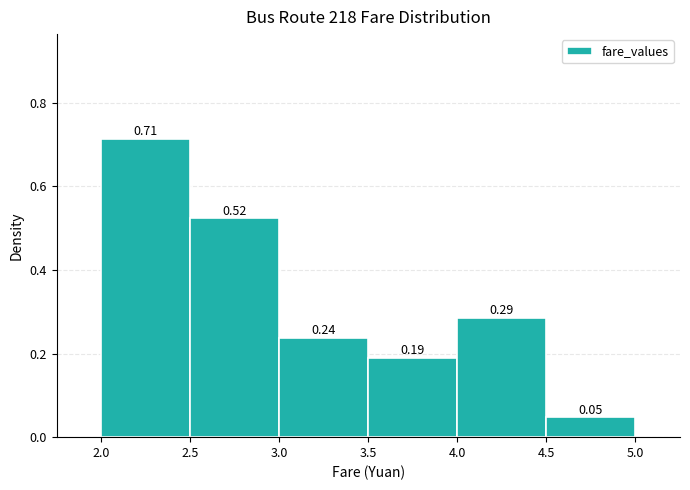

Reading left to right, list every bar in this chart as the range it spans on the x-axis followed by its height.

2.0 to 2.5: 0.71
2.5 to 3.0: 0.52
3.0 to 3.5: 0.24
3.5 to 4.0: 0.19
4.0 to 4.5: 0.29
4.5 to 5.0: 0.05